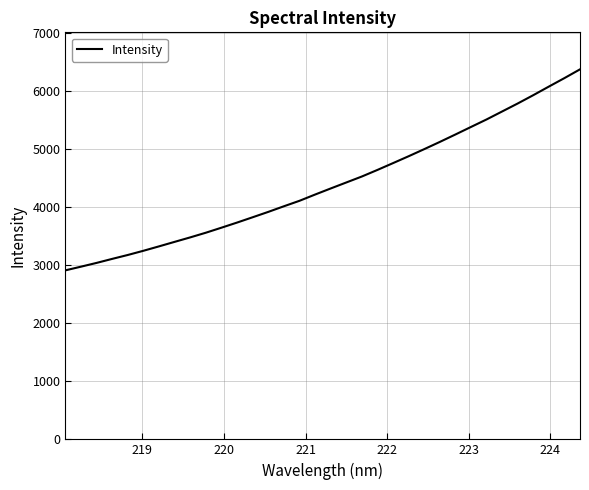

What is the difference between the maximum and minimum values?

3465.5